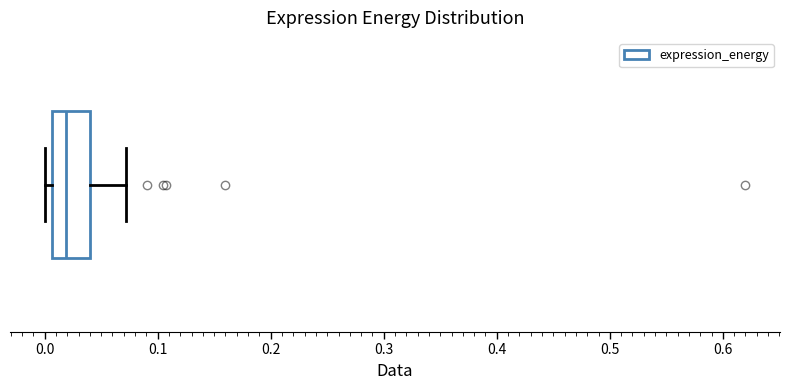

Read this box plot against the x-axis: the position of the median line, the range covered by the box, and the ends of both whiskers. The values are not printed on the chart, so give them approximately, as read against the axis.

median 0.02, box 0.01 to 0.04, whiskers 0.00 to 0.07